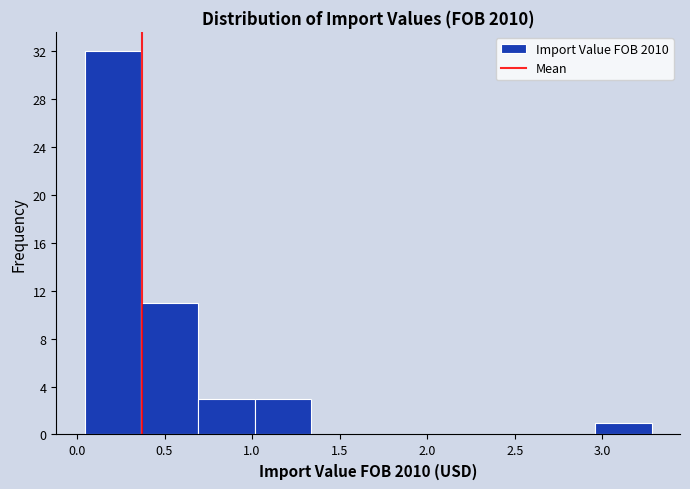

Reading left to right, transcribe this chart: for each bar, give the range it covers on the x-axis and its height. Neither the bar edges nor the heights are printed on the chart, so give them approximately, as read against the axes.

0.05 to 0.35: 32
0.35 to 0.70: 11
0.70 to 1.00: 3
1.00 to 1.35: 3
1.35 to 1.65: 0
1.65 to 2.00: 0
2.00 to 2.30: 0
2.30 to 2.65: 0
2.65 to 2.95: 0
2.95 to 3.30: 1